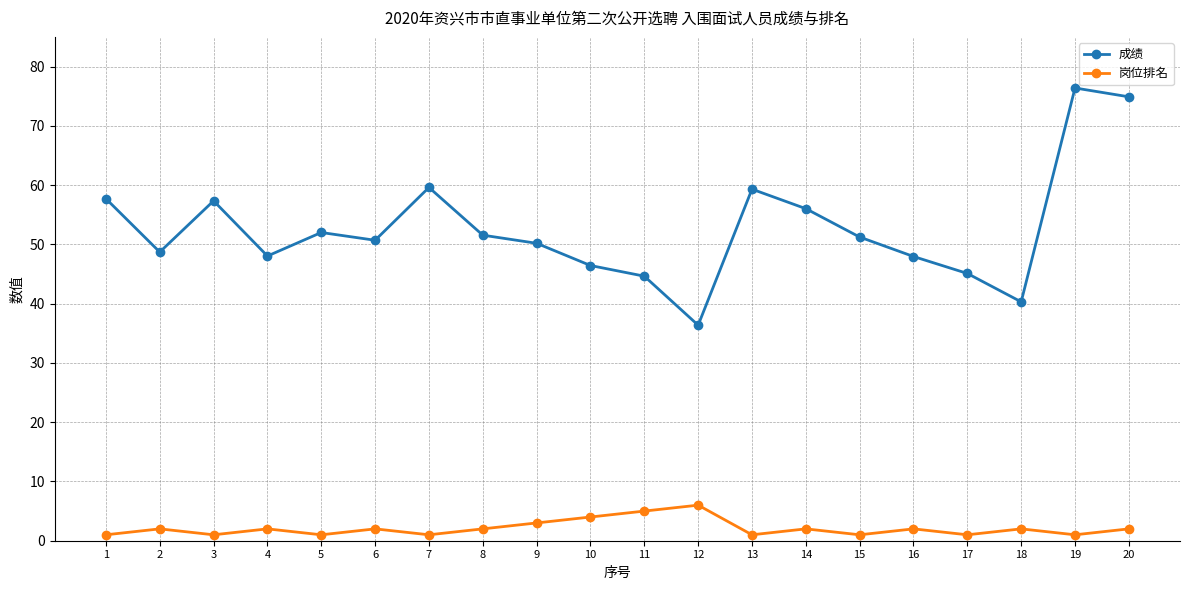

What is the total value across all series at 17?

46.1